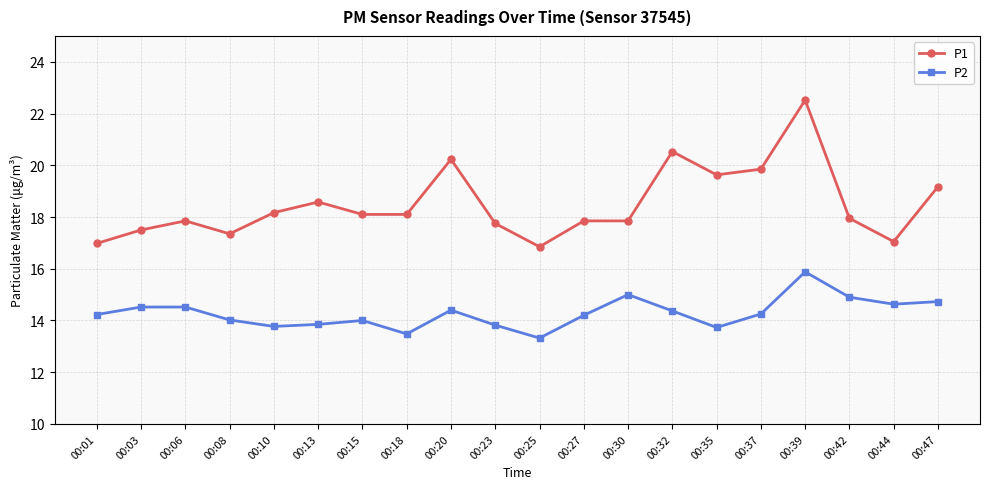

What is the value of the P1 point at the 12th from the left?

17.9